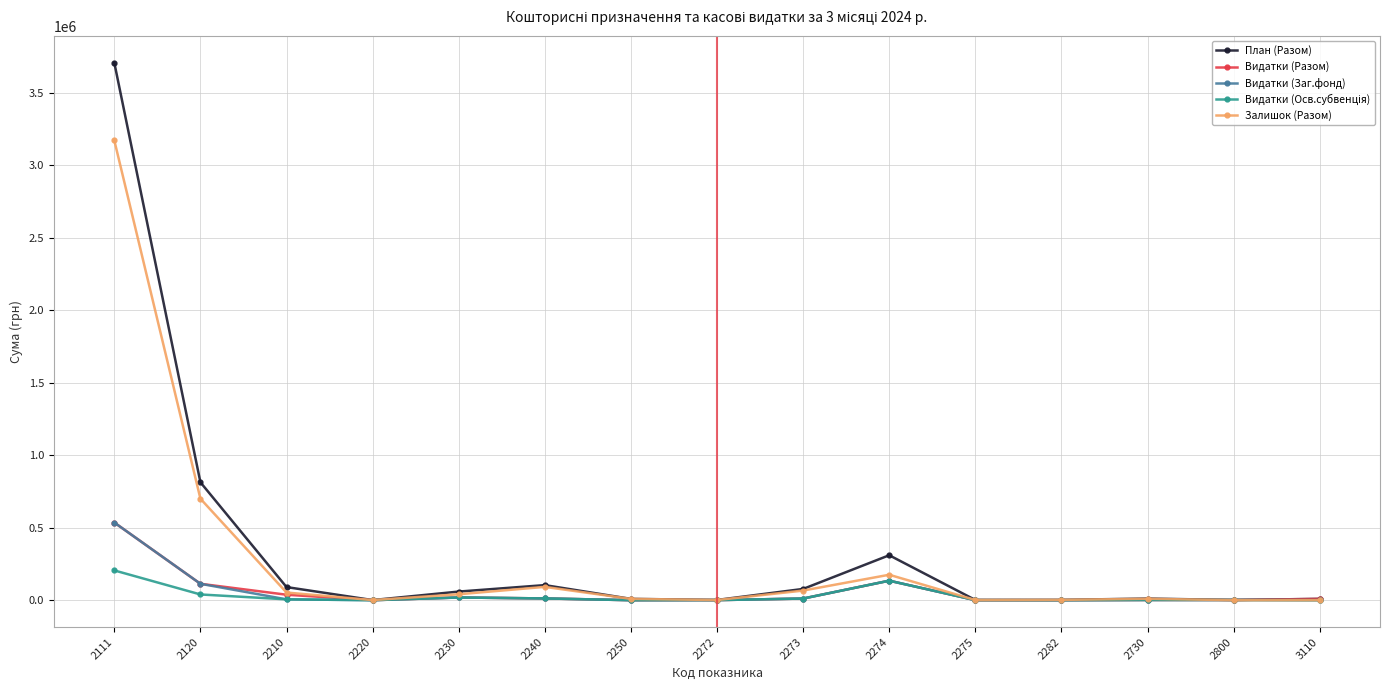

What is the total value across all series at 2274?

889229.7